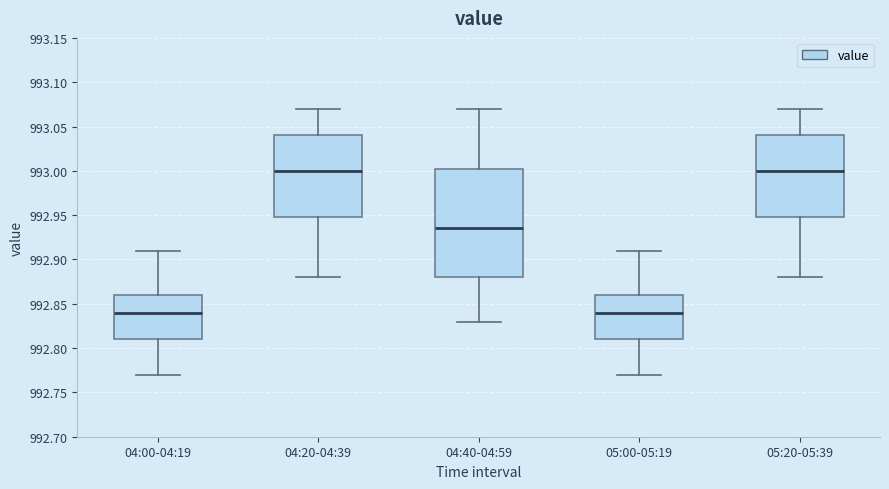

Reading left to right, transcribe this box plot: for each box, give where its median line is, the range the box spans, and where its two whiskers end, as read against the y-axis. The values are not printed on the chart, so give them approximately, as read against the axis.

04:00-04:19: median 992.840, box 992.810 to 992.860, whiskers 992.770 to 992.910
04:20-04:39: median 993.000, box 992.950 to 993.040, whiskers 992.880 to 993.070
04:40-04:59: median 992.935, box 992.880 to 993.005, whiskers 992.830 to 993.070
05:00-05:19: median 992.840, box 992.810 to 992.860, whiskers 992.770 to 992.910
05:20-05:39: median 993.000, box 992.950 to 993.040, whiskers 992.880 to 993.070